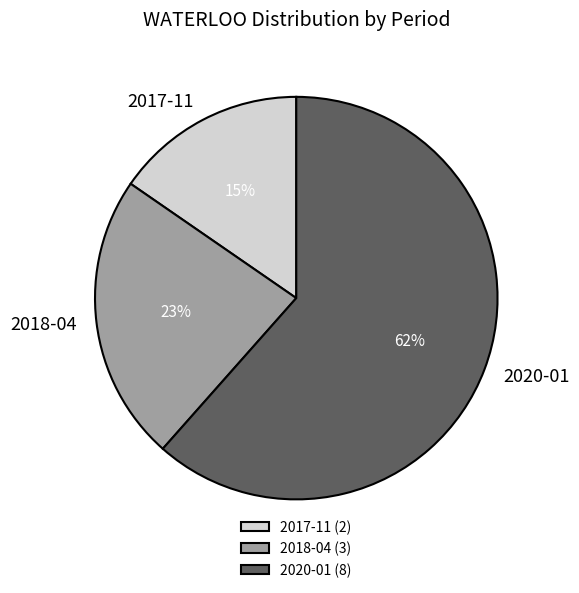

Is the sum of 2017-11 (2) and 2018-04 (3) greater than half?

No